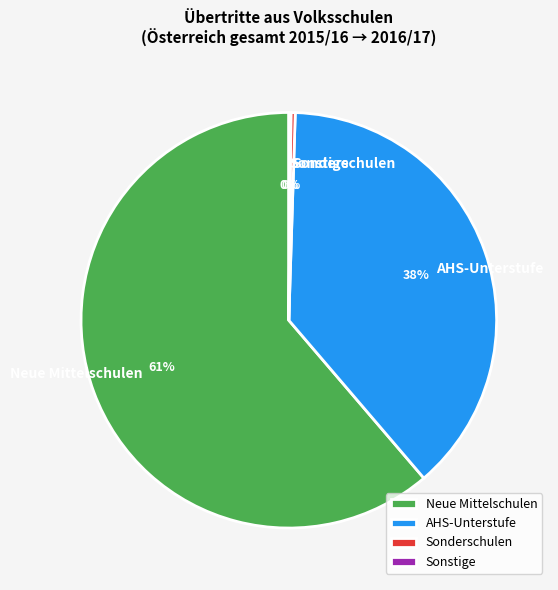

Do Sonderschulen and Neue Mittelschulen together represent more than half of the pie?

Yes